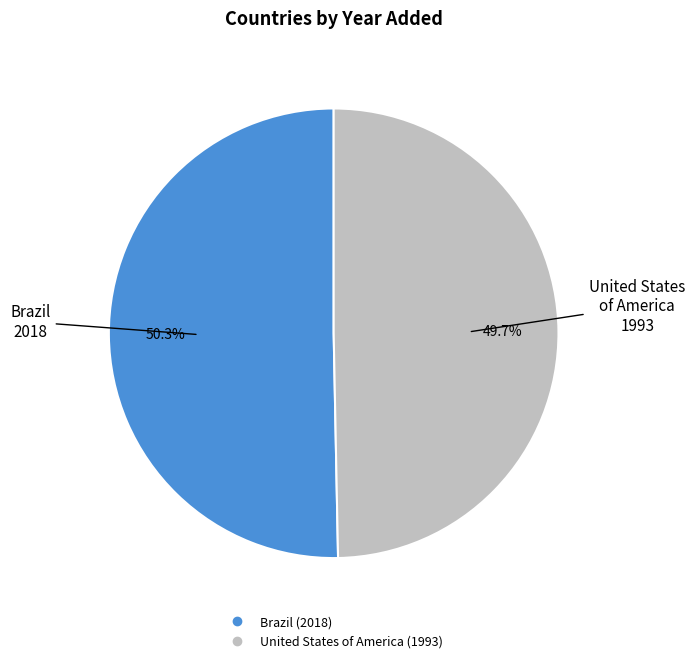

Count the number of slices in the pie.

2